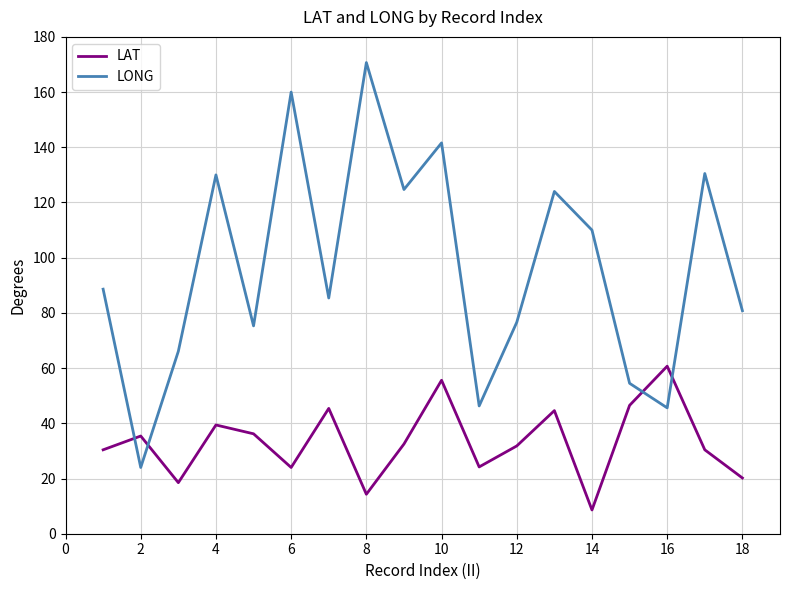

What is the sum of all LONG values?

1734.7